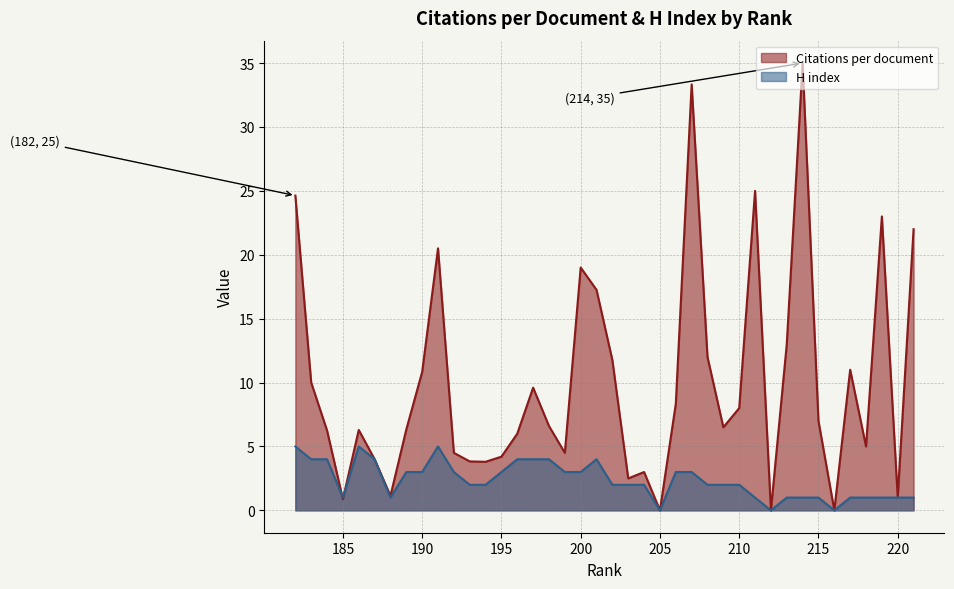

At which category is the sum across all series the highest?

207